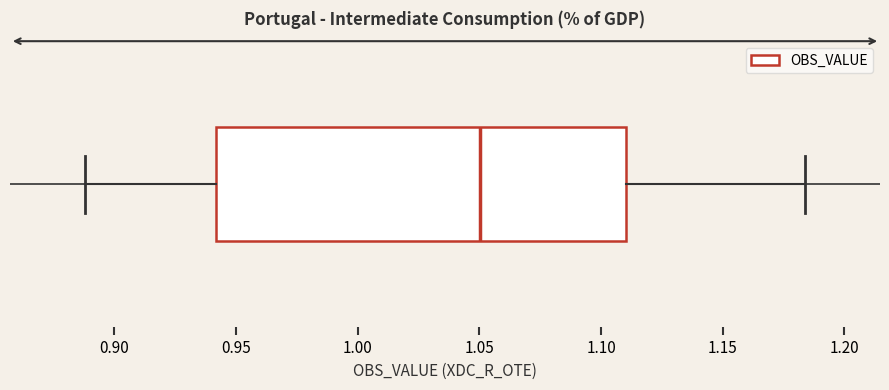

Where does the left whisker of the box end on the x-axis? The values are not printed on the chart, so give them approximately, as read against the axis.

0.890